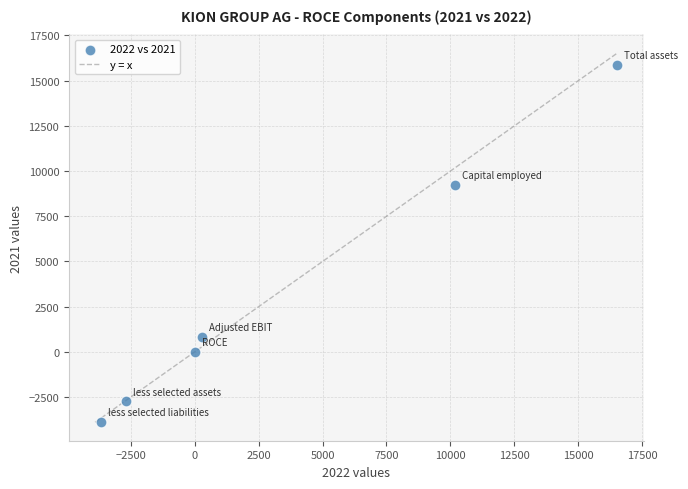

What is the average Y value?

3214.6